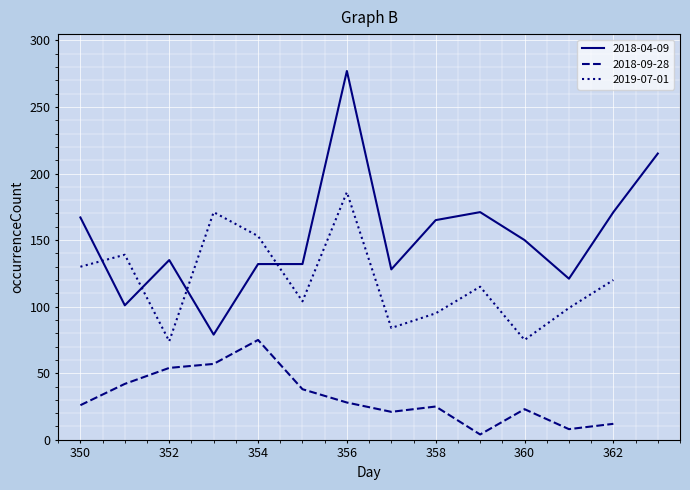

How many lines are shown in the chart?

3